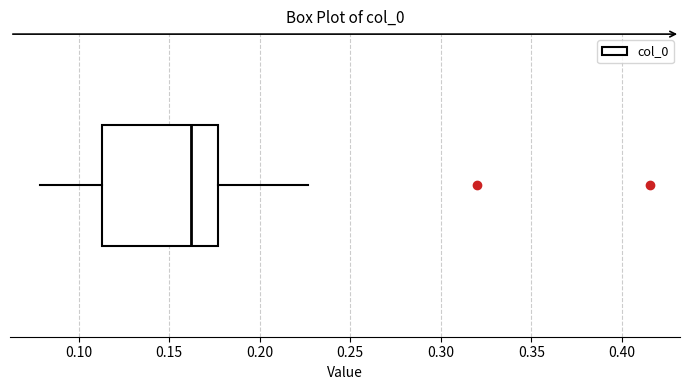

Transcribe this box plot: give where the median line is, the range the box spans, and where the two whiskers end, as read against the x-axis. The values are not printed on the chart, so give them approximately, as read against the axis.

median 0.160, box 0.115 to 0.175, whiskers 0.080 to 0.225